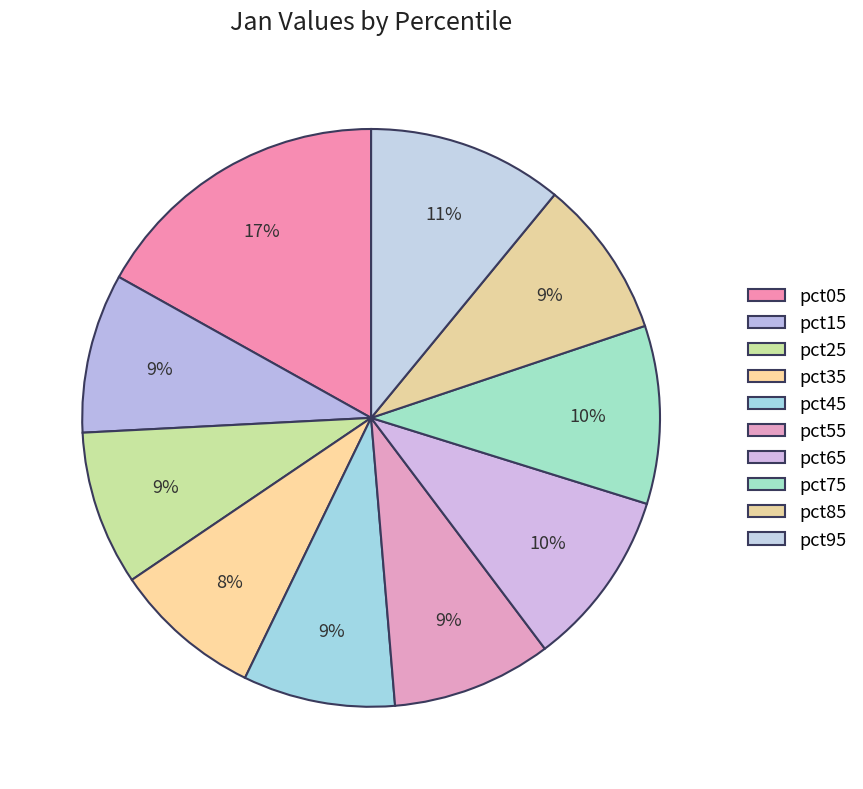

The pct15 slice represents 23% of the pie. True or false?

False